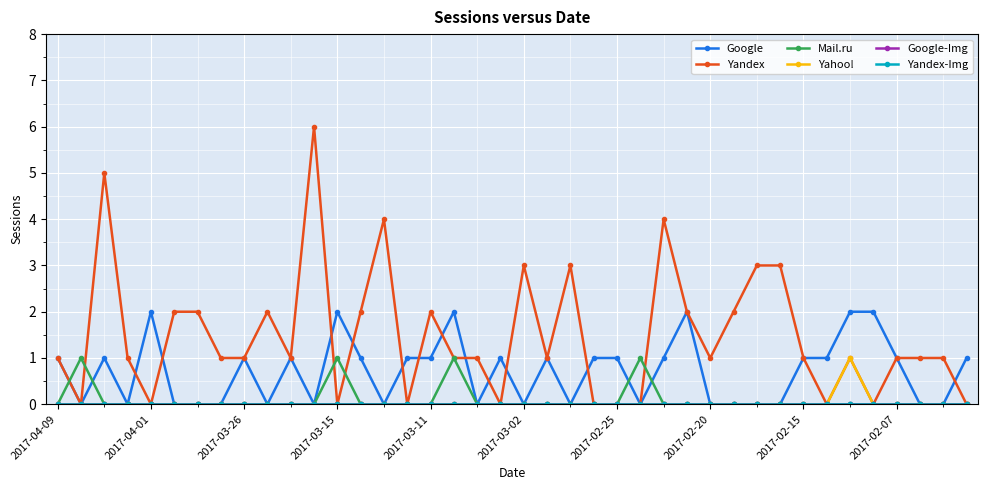

Reading left to right, list all the values displayed in this chart.

Google: 1	0	1	0	2	0	0	0	1	0	1	0	2	1	0	1	1	2	0	1	0	1	0	1	1	0	1	2	0	0	0	0	1	1	2	2	1	0	0	1
Yandex: 1	0	5	1	0	2	2	1	1	2	1	6	0	2	4	0	2	1	1	0	3	1	3	0	0	0	4	2	1	2	3	3	1	0	1	0	1	1	1	0
Mail.ru: 0	1	0	0	0	0	0	0	0	0	0	0	1	0	0	0	0	1	0	0	0	0	0	0	0	1	0	0	0	0	0	0	0	0	0	0	0	0	0	0
Yahoo!: 0	0	0	0	0	0	0	0	0	0	0	0	0	0	0	0	0	0	0	0	0	0	0	0	0	0	0	0	0	0	0	0	0	0	1	0	0	0	0	0
Google-Img: 0	0	0	0	0	0	0	0	0	0	0	0	0	0	0	0	0	0	0	0	0	0	0	0	0	0	0	0	0	0	0	0	0	0	0	0	0	0	0	0
Yandex-Img: 0	0	0	0	0	0	0	0	0	0	0	0	0	0	0	0	0	0	0	0	0	0	0	0	0	0	0	0	0	0	0	0	0	0	0	0	0	0	0	0